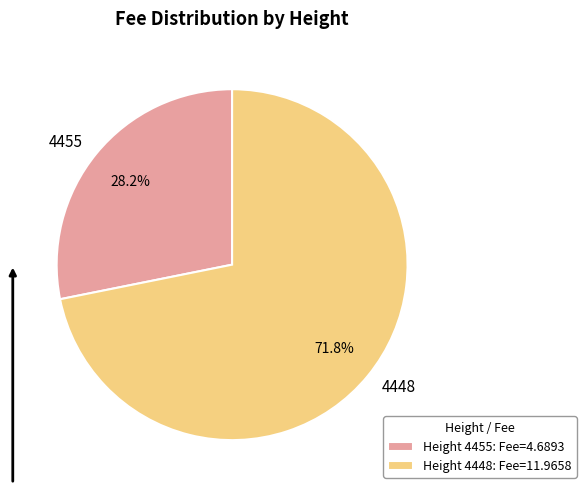

Which slice is the smallest?

4455